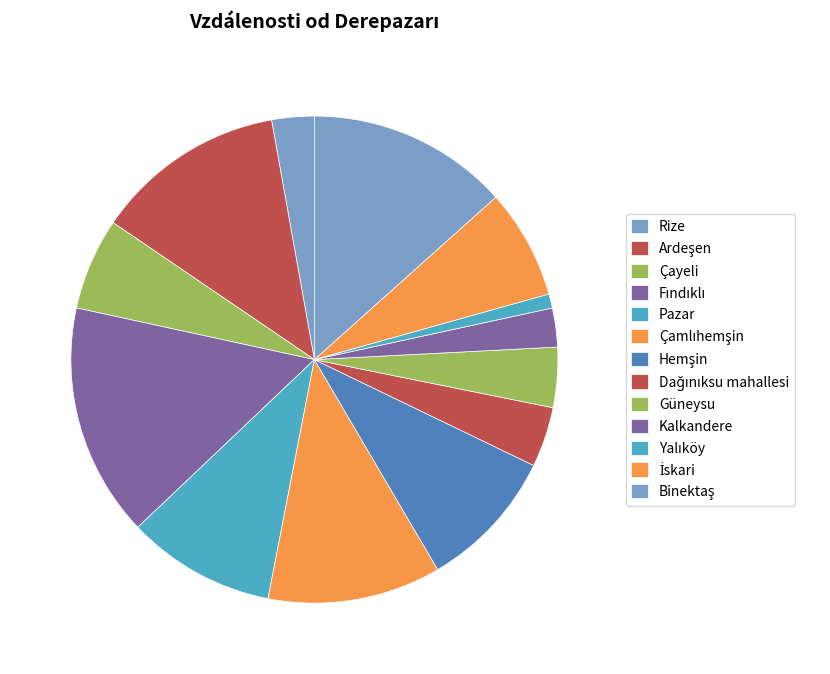

Is it true that İskari is 17% of the pie?

False